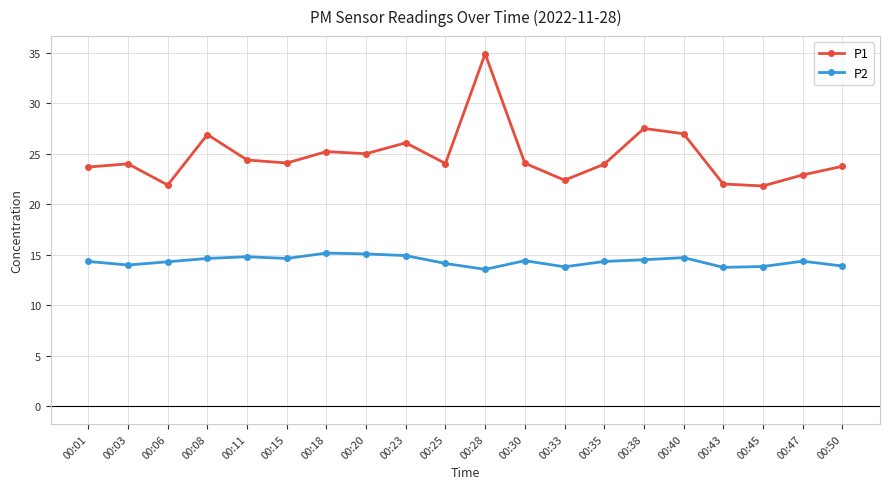

What value does the P1 series have at 00:43?

22.0